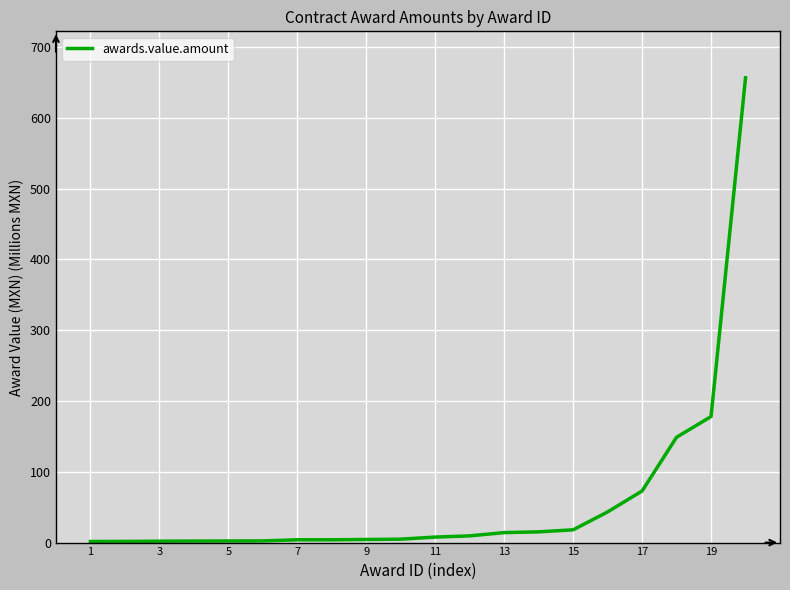

What is the sum of all values?

1193.4